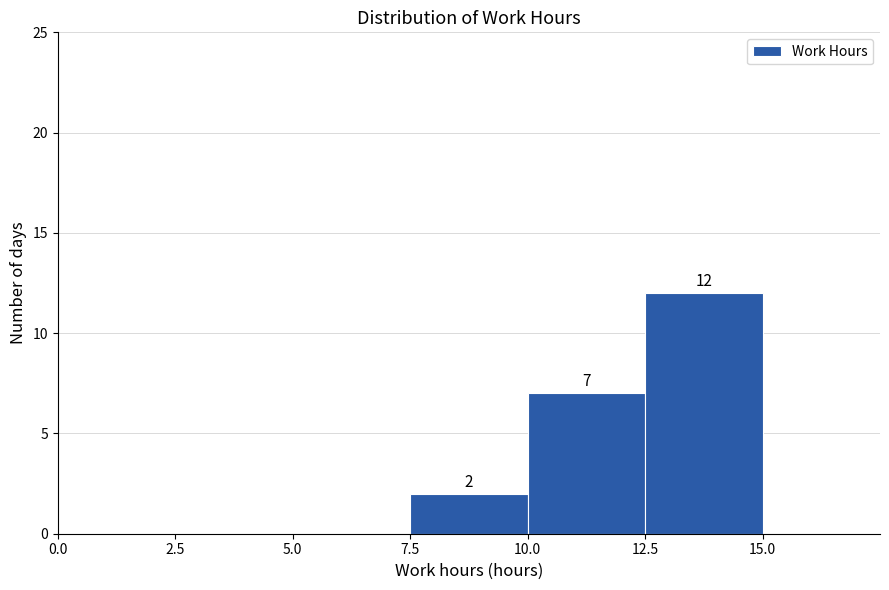

Which range on the x-axis has the tallest bar?

12.5 to 15.0